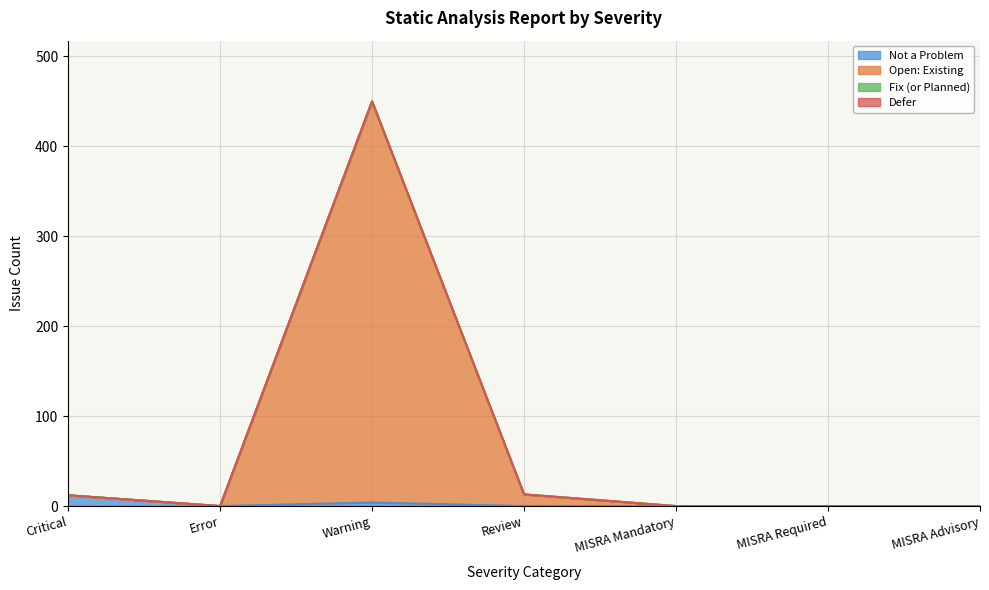

Reading left to right, what are all the values shown in this chart?

Not a Problem: 12	0	4	0	0	0	0
Open: Existing: 12	0	450	13	0	0	0